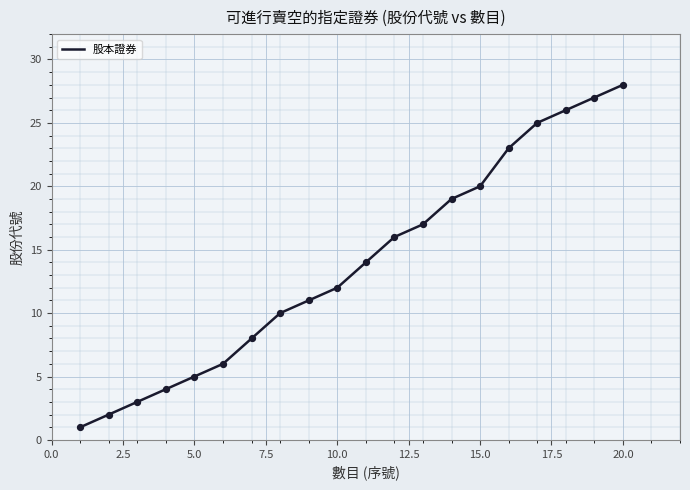

Does the chart have visible grid lines?

Yes